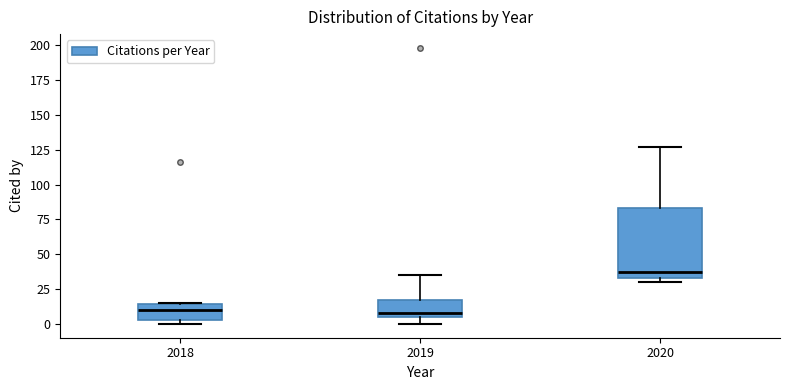

Where does the median line of the box at x = 2018 sit on the y-axis? The values are not printed on the chart, so give them approximately, as read against the axis.

10